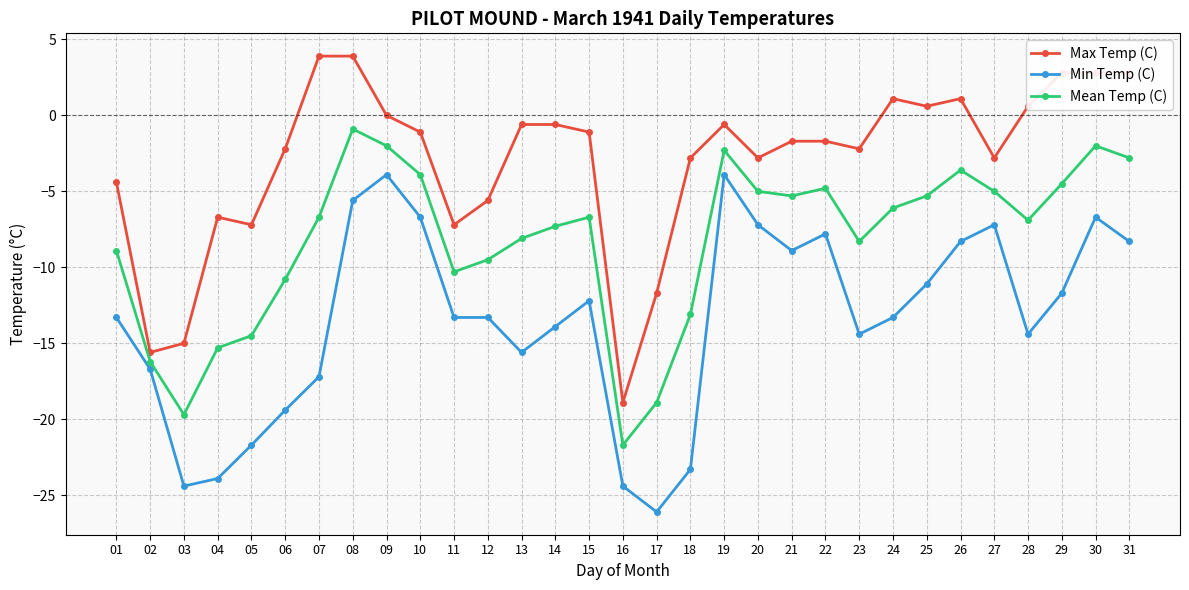

At which category is the sum across all series the highest?

08